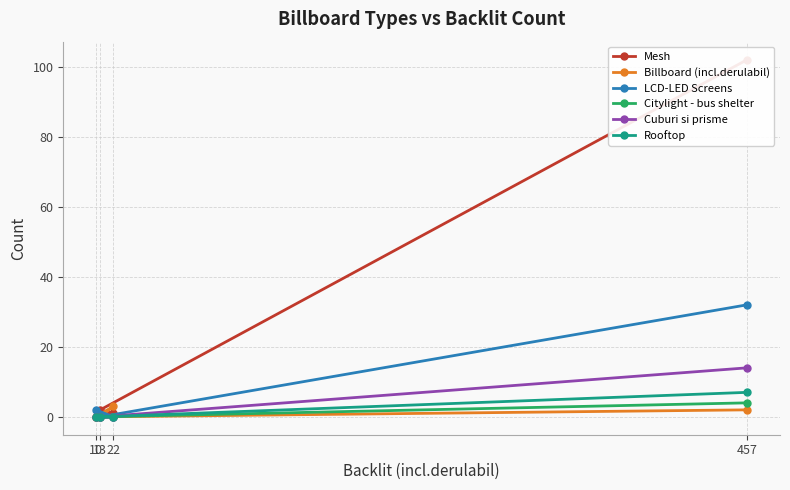

The value of Cuburi si prisme at 13 is 0. True or false?

True